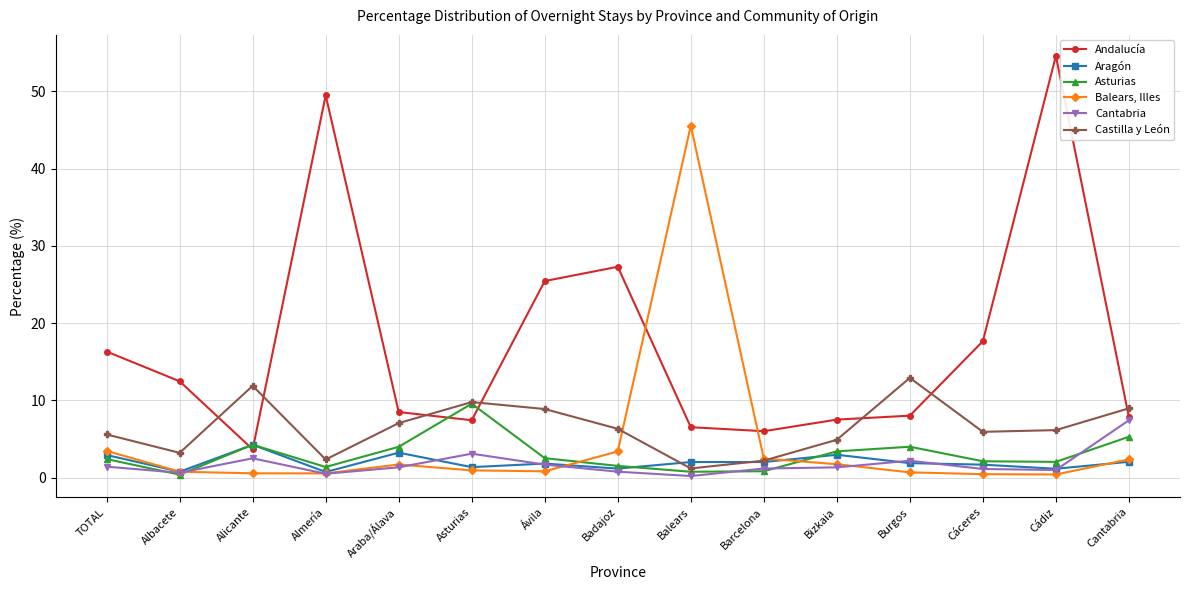

True or false: Balears, Illes and Asturias intersect in this chart.

True